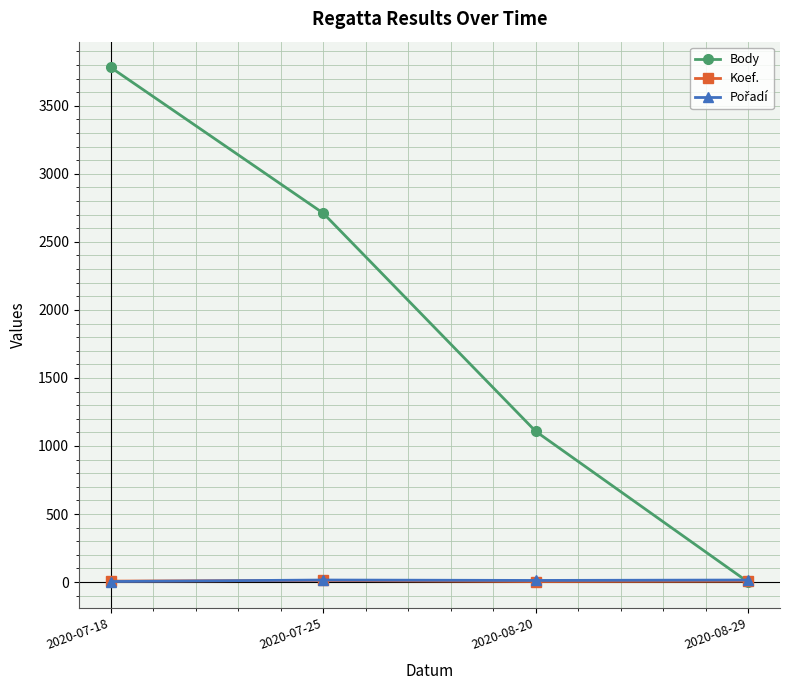

What is the greatest value displayed?

3782